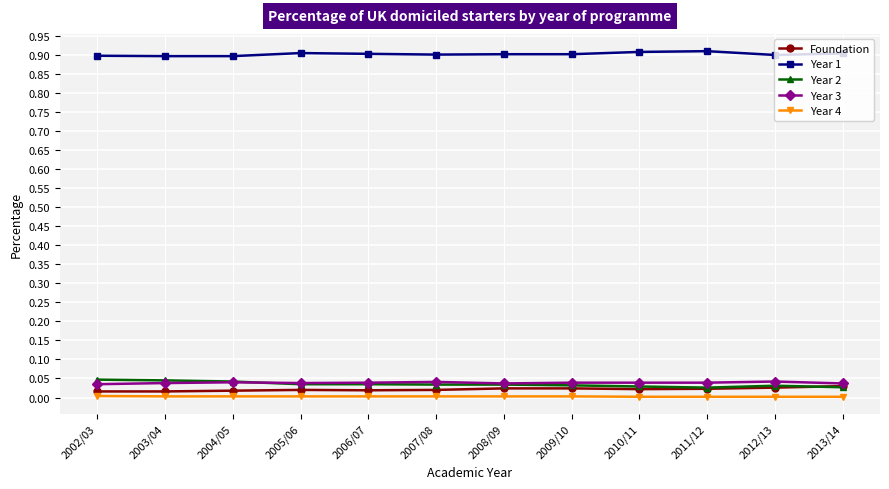

Count the number of categories in the chart.

12